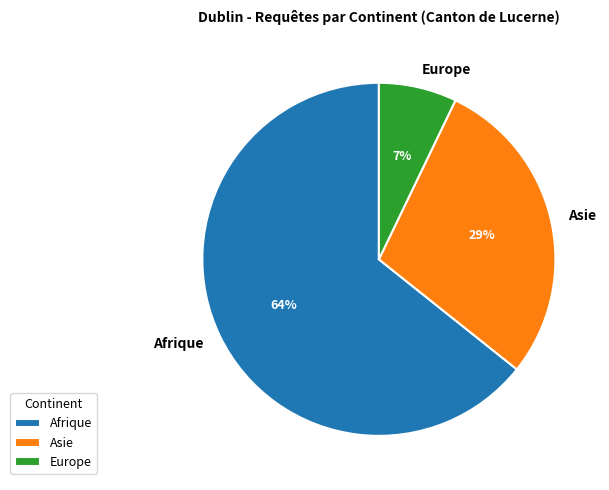

How many segments does this pie chart have?

3